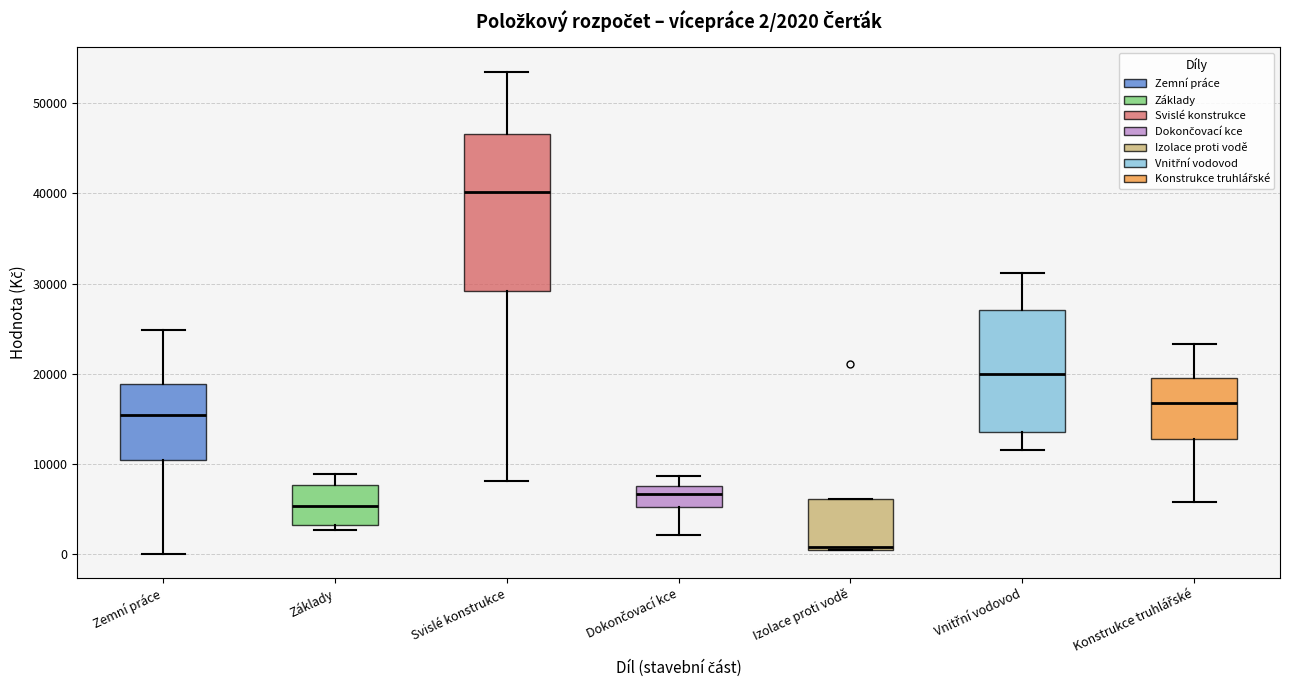

Which box is the tallest, from its lower edge to its upper edge?

Svislé konstrukce